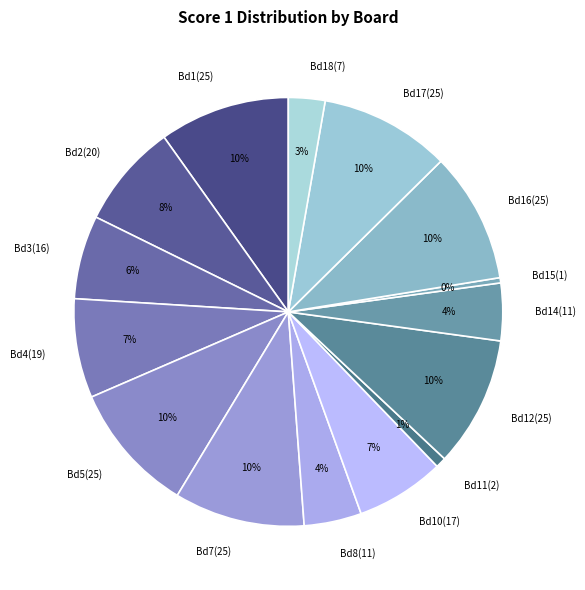

Count the number of slices in the pie.

15